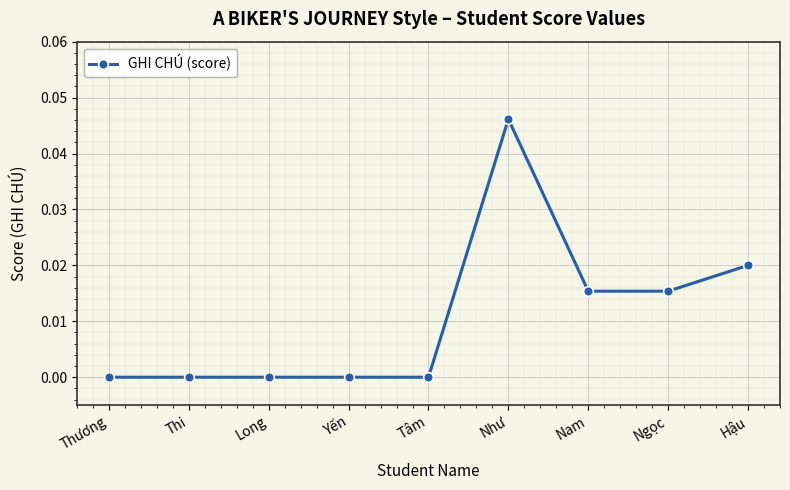

Count the number of categories in the chart.

9